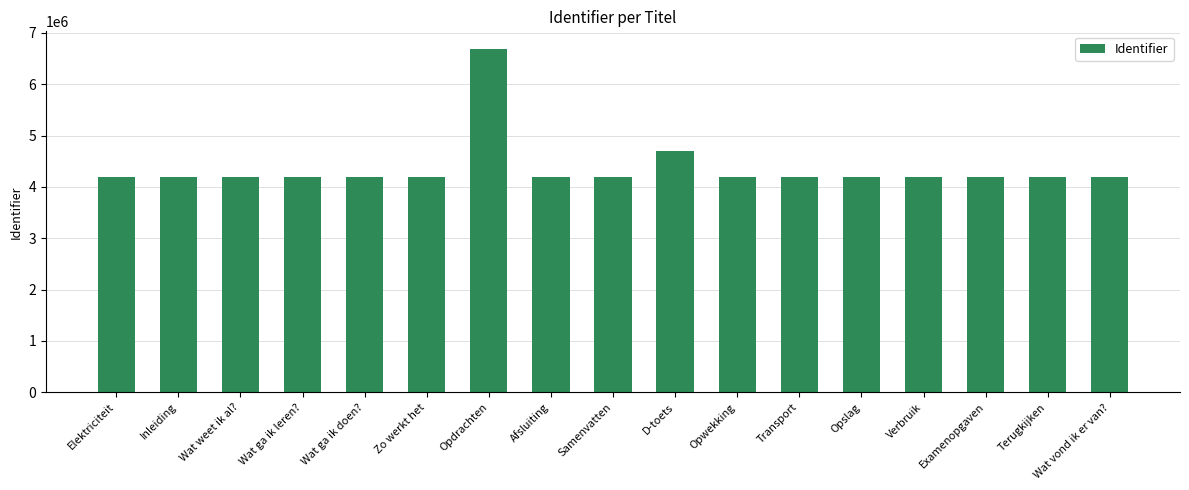

True or false: the data shows 6977390 at Transport.

False